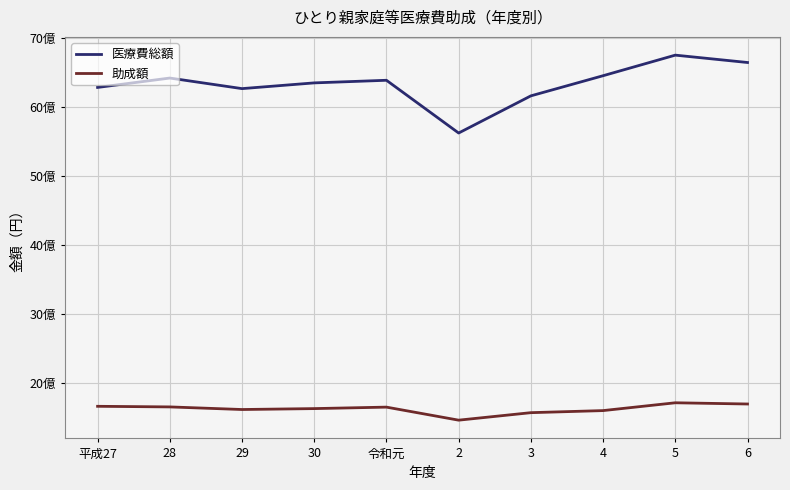

True or false: 助成額 and 医療費総額 cross at least once.

False